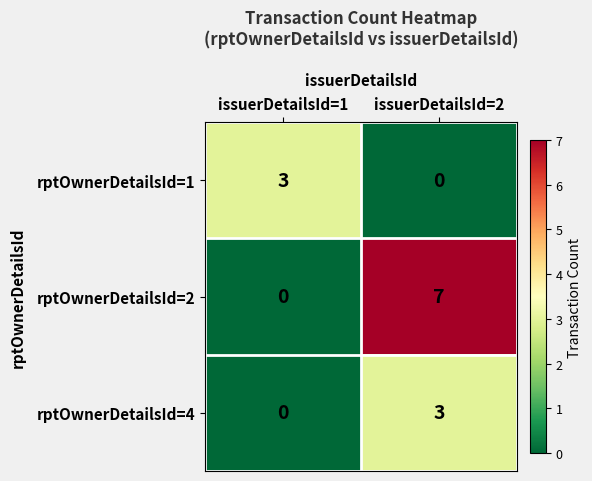

How many categories are shown in the chart?

2